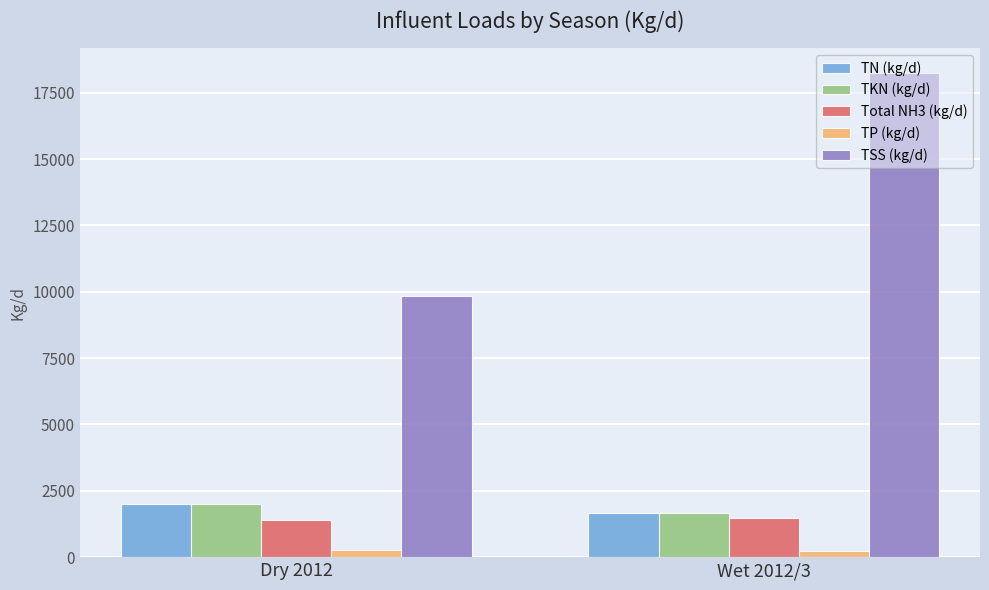

Where is TN (kg/d) nearest to the value 1843?

Wet 2012/3